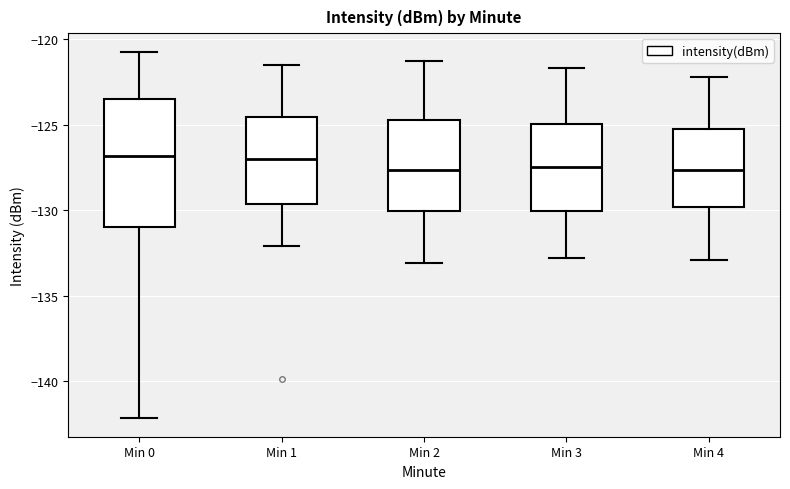

Where is the upper edge of the box for Min 2 on the y-axis? The values are not printed on the chart, so give them approximately, as read against the axis.

-124.5